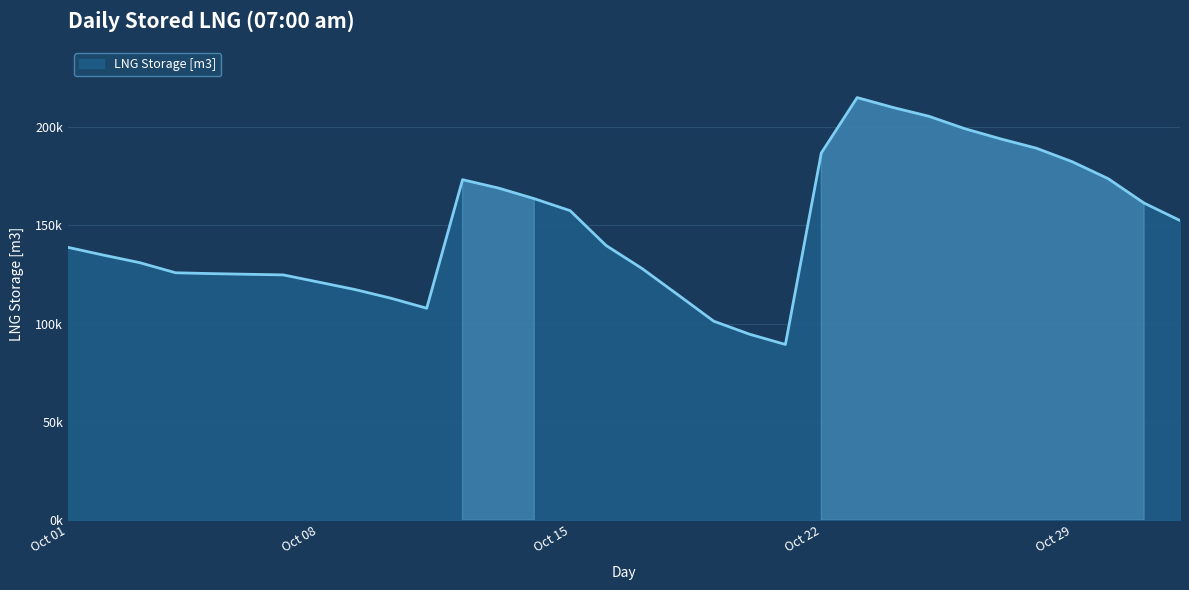

Does the chart display data point markers on the line(s)?

No